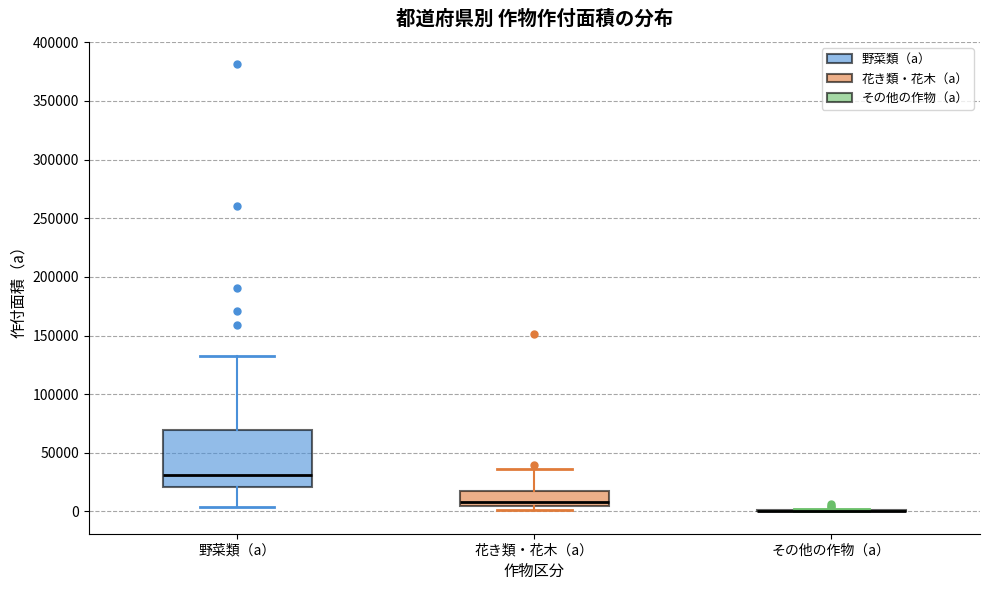

Which box is the tallest, from its lower edge to its upper edge?

野菜類（a）